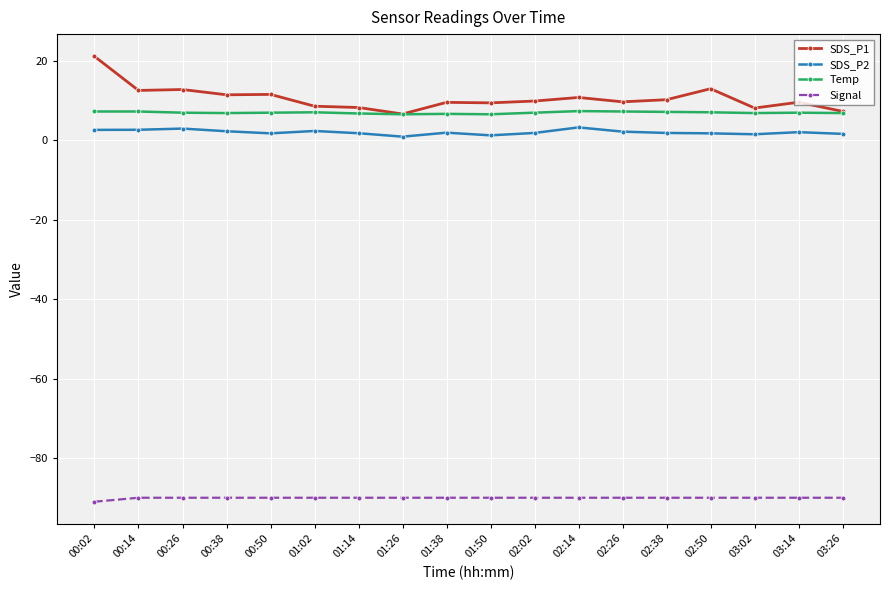

List the series in order of their peak value, lowest first.

Signal, SDS_P2, Temp, SDS_P1